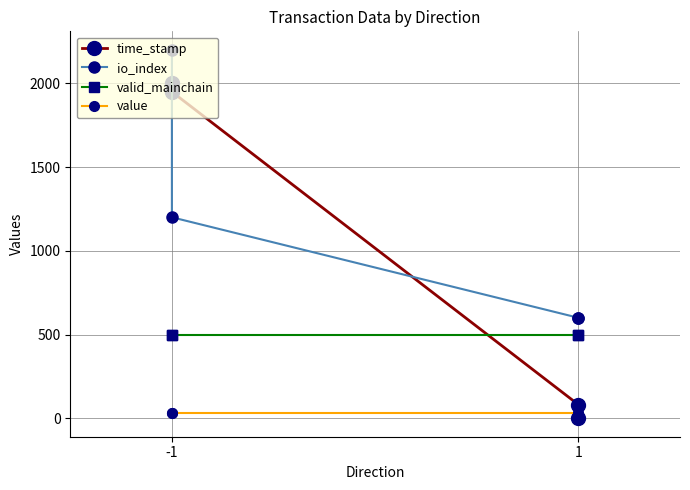

True or false: io_index has more than 1 points higher than both neighbors.

False